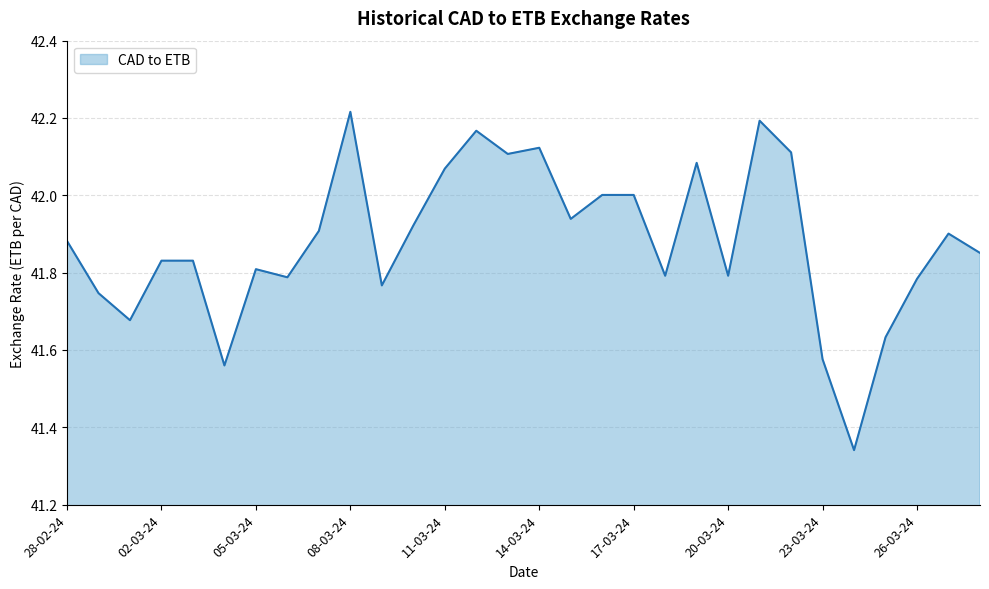

Rank the categories by value from lowest to highest.

24-03-24, 04-03-24, 23-03-24, 25-03-24, 01-03-24, 29-02-24, 09-03-24, 26-03-24, 06-03-24, 18-03-24, 20-03-24, 05-03-24, 02-03-24, 03-03-24, 28-03-24, 28-02-24, 27-03-24, 07-03-24, 10-03-24, 15-03-24, 16-03-24, 17-03-24, 11-03-24, 19-03-24, 13-03-24, 22-03-24, 14-03-24, 12-03-24, 21-03-24, 08-03-24